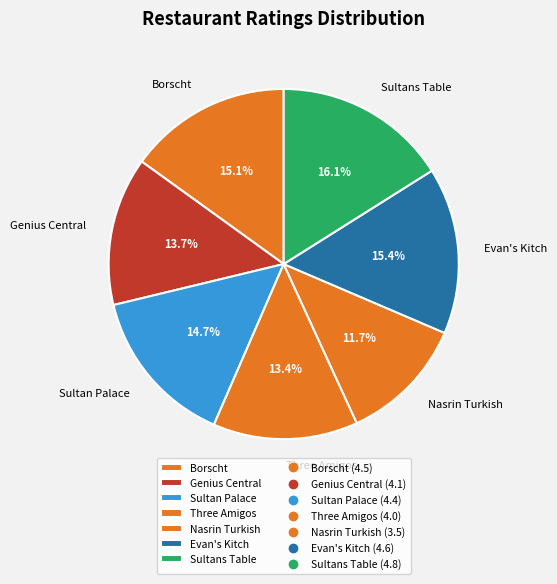

To the nearest percent, what portion does Evan's Kitch represent?

15%